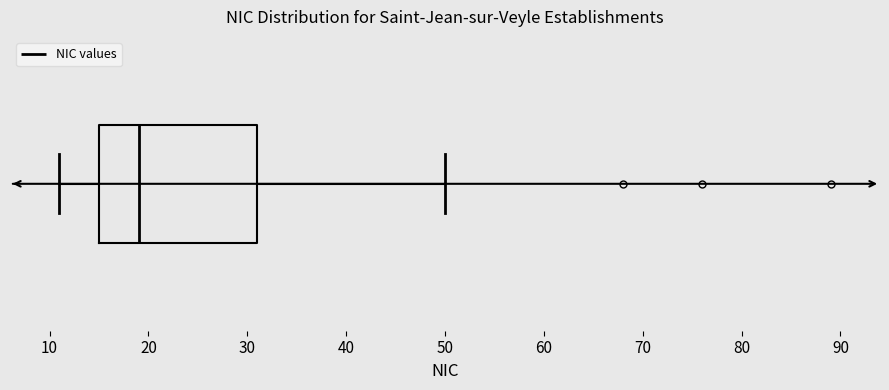

Read this box plot against the x-axis: the position of the median line, the range covered by the box, and the ends of both whiskers. The values are not printed on the chart, so give them approximately, as read against the axis.

median 19, box 15 to 31, whiskers 11 to 50